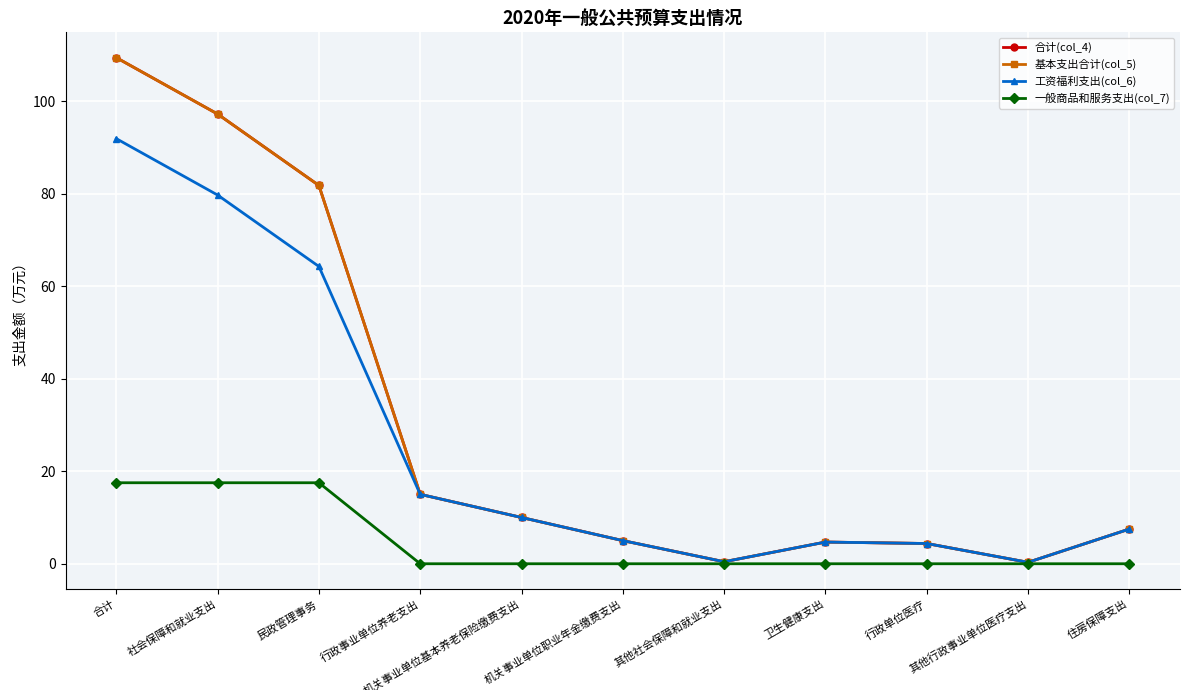

Is this an area chart (filled region under the line)?

No